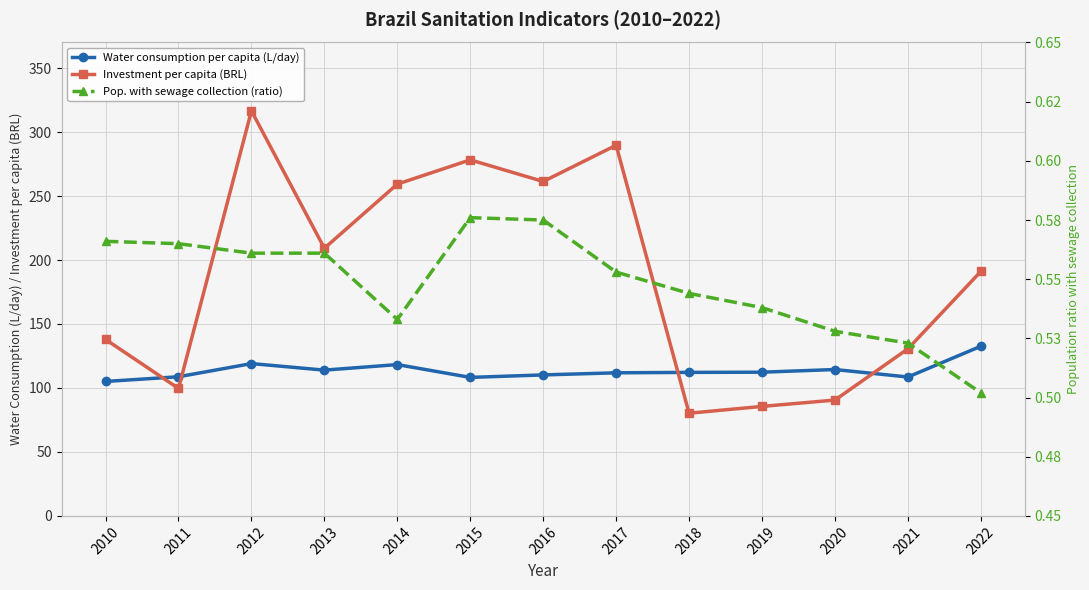

Rank the series at 2018 from highest to lowest value.

Water consumption per capita (L/day), Investment per capita (BRL), Pop. with sewage collection (ratio)